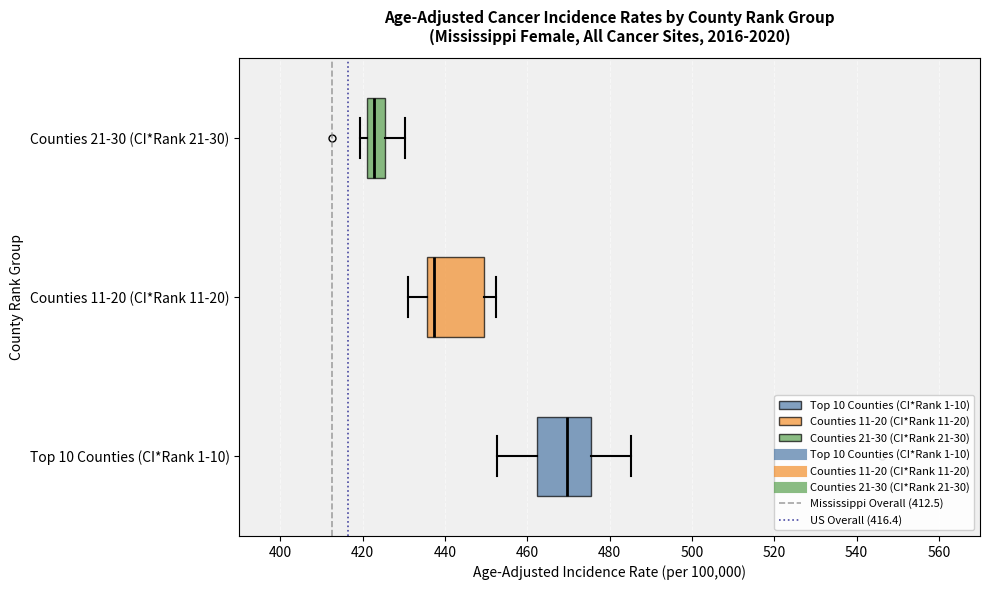

Reading bottom to top, read every box against the x-axis: the position of its median line, the range the box covers, and the ends of its whiskers. The values are not printed on the chart, so give them approximately, as read against the axis.

Top 10 Counties (CI*Rank 1-10): median 470, box 462 to 476, whiskers 452 to 486
Counties 11-20 (CI*Rank 11-20): median 438, box 436 to 450, whiskers 432 to 452
Counties 21-30 (CI*Rank 21-30): median 422 (inside the box), box 422 to 426, whiskers 420 to 430